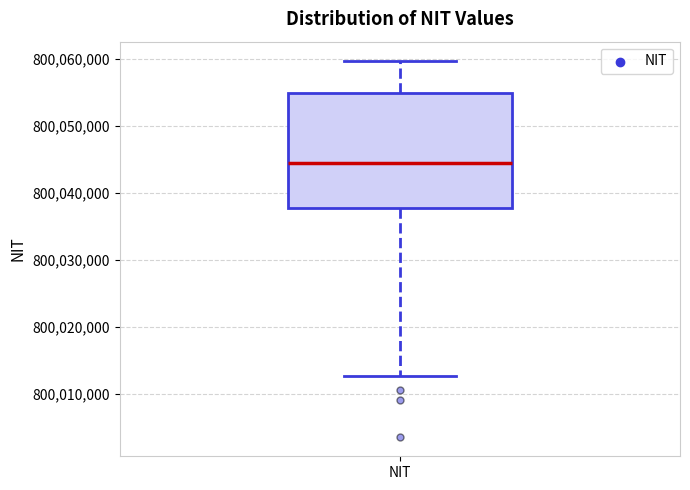

Read this box plot against the y-axis: the position of the median line, the range covered by the box, and the ends of both whiskers. The values are not printed on the chart, so give them approximately, as read against the axis.

median 800044000, box 800038000 to 800055000, whiskers 800013000 to 800060000